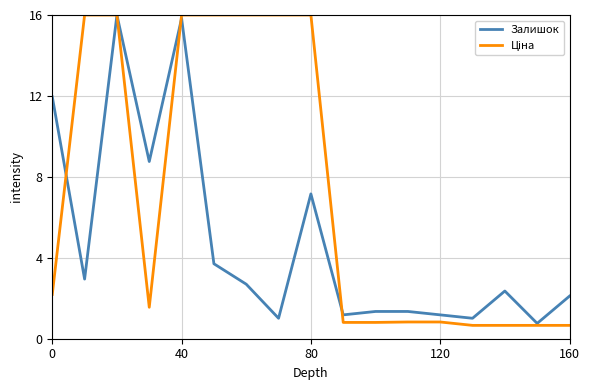

What is the maximum value shown in the chart?

16.0